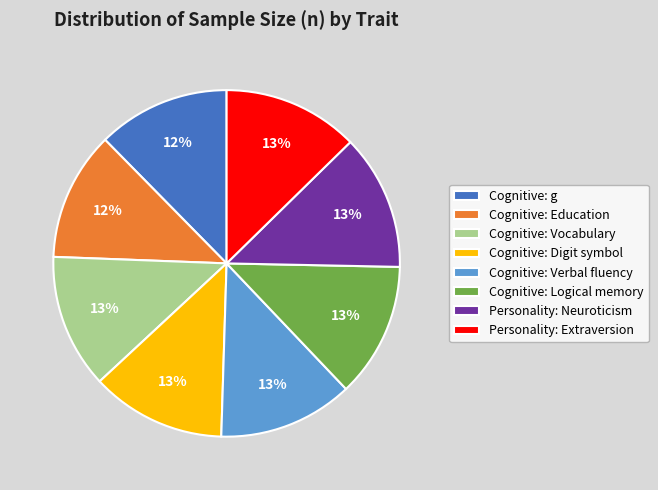

Is it true that Cognitive: Logical memory is 19% of the pie?

False